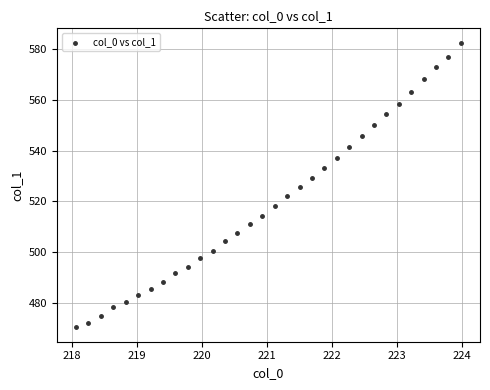

What is the range of X values (max minus min)?

5.9